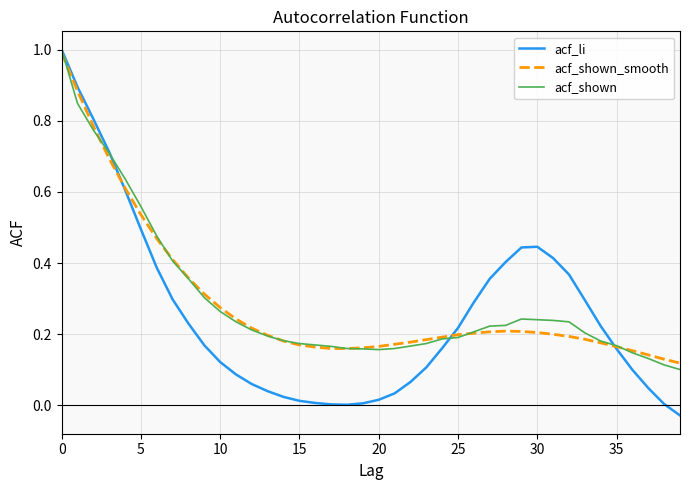

What is the highest value of the acf_li series?

1.0